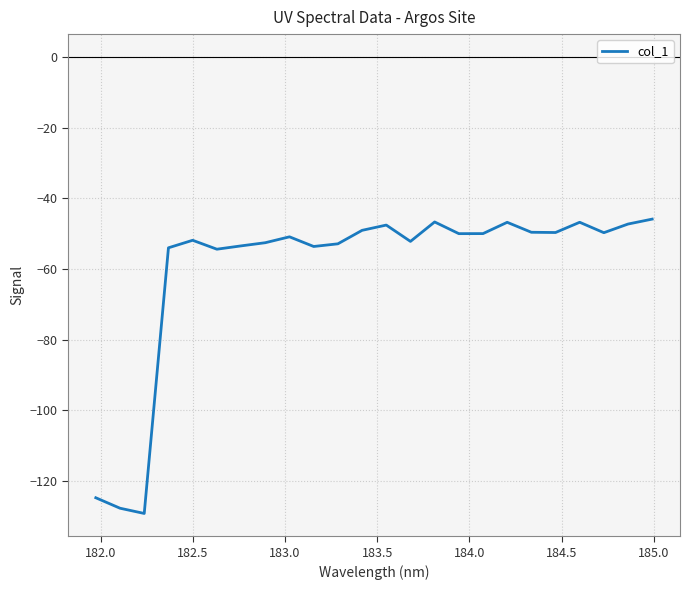

What is the smallest value displayed?

-129.1